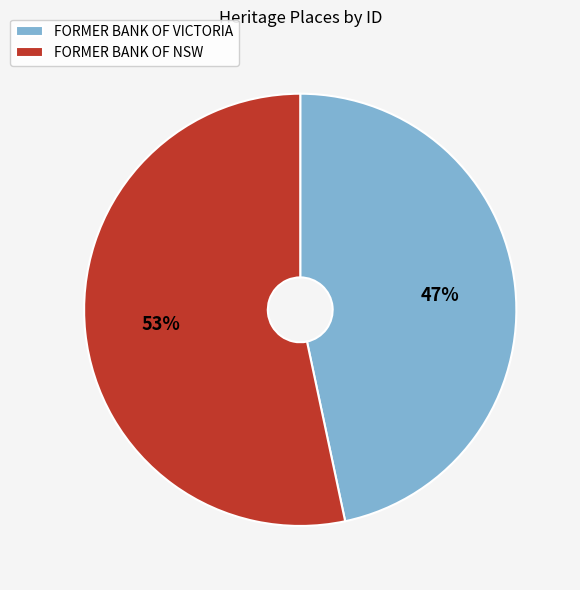

Rank the categories by value from highest to lowest.

FORMER BANK OF NSW, FORMER BANK OF VICTORIA